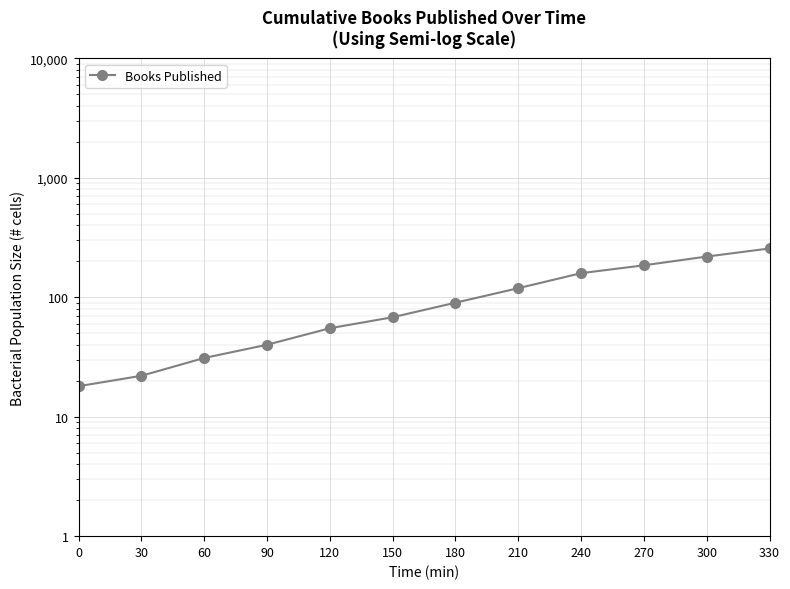

What is the difference between the second highest and minimum values?

201